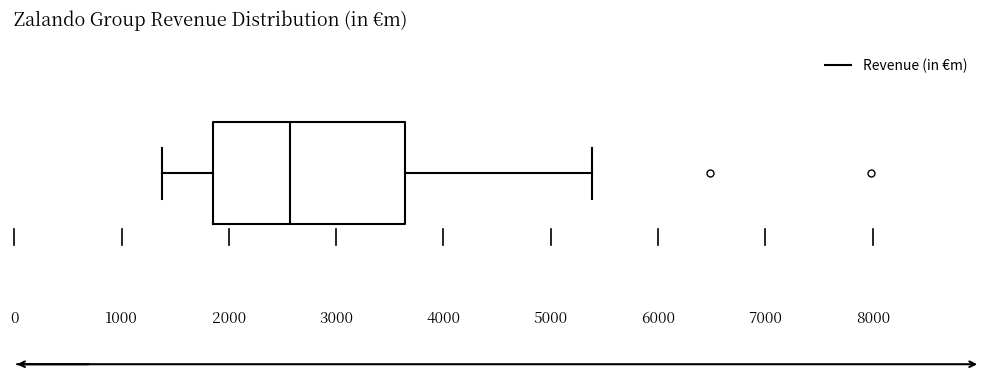

Where does the left whisker of the box end on the x-axis? The values are not printed on the chart, so give them approximately, as read against the axis.

1400